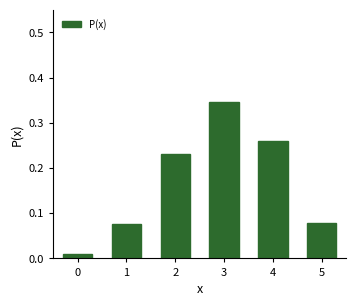

Between 3 and 2, which is larger?

3